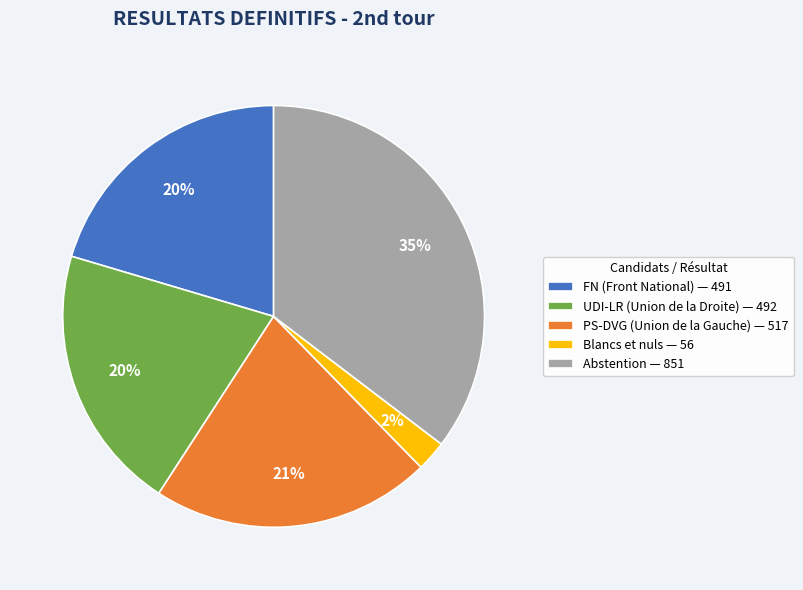

To the nearest percent, what is the average slice percentage?

20%